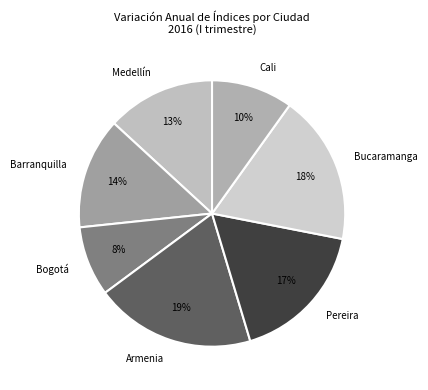

Between Armenia and Cali, which is larger?

Armenia